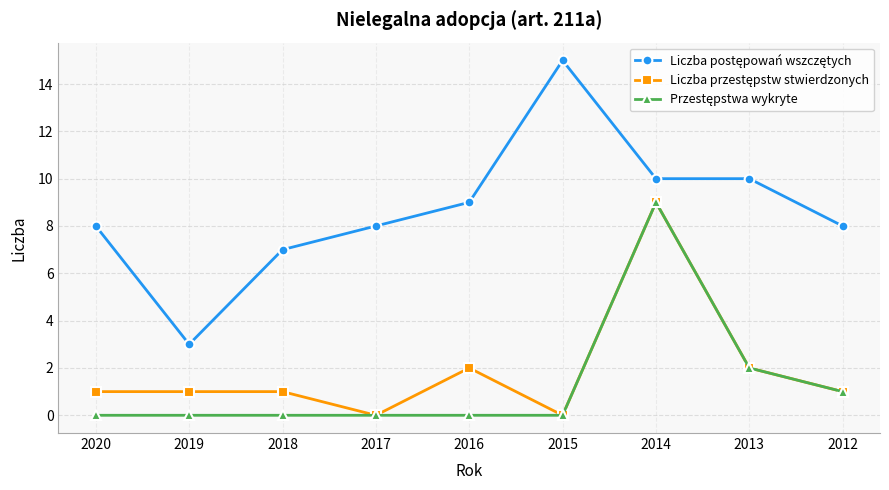

How many distinct data groups are displayed?

3